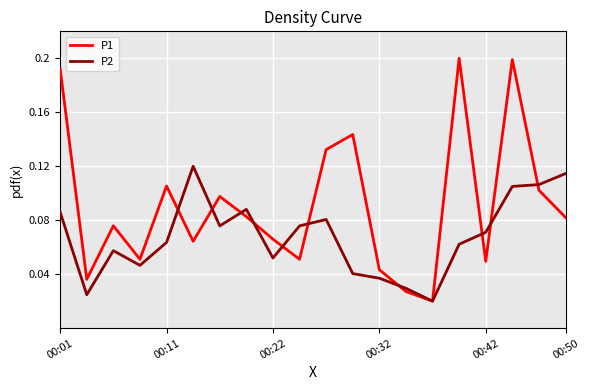

True or false: P1 and P2 cross at least once.

True